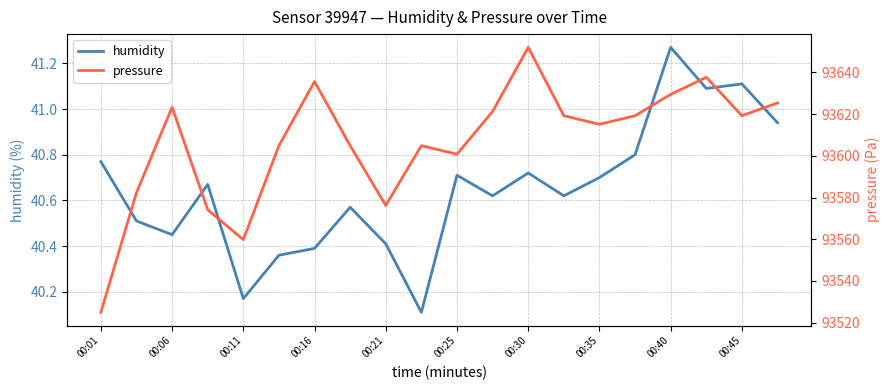

What is the maximum value shown in the chart?

93652.0